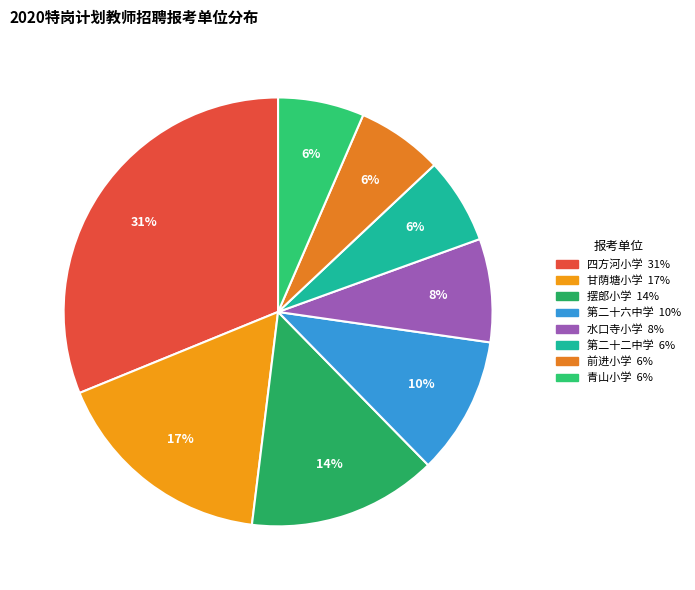

Count the number of slices in the pie.

8